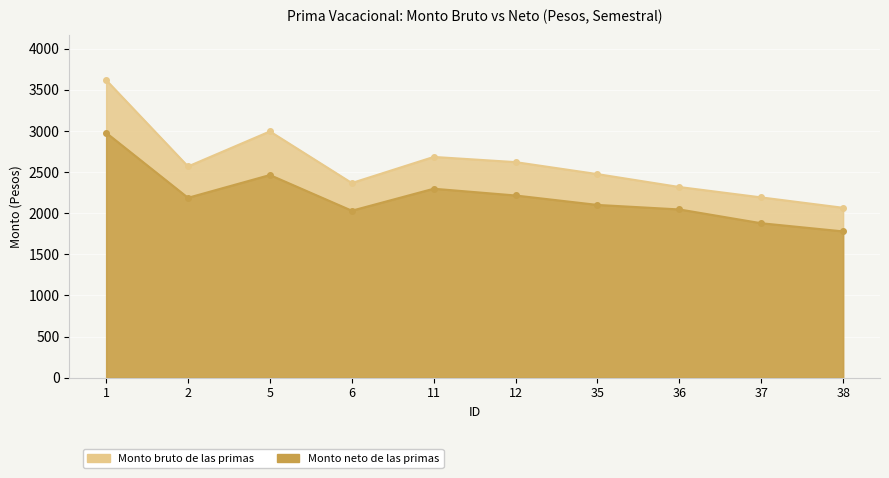

What is the value of the Monto bruto de las primas point at the 3rd from the left?

2994.5